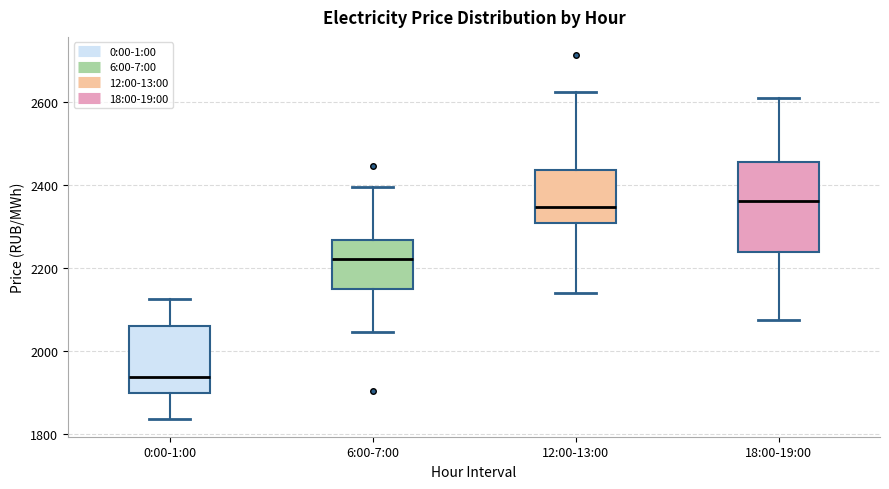

Reading left to right, transcribe this box plot: for each box, give where its median line is, the range the box spans, and where its two whiskers end, as read against the y-axis. The values are not printed on the chart, so give them approximately, as read against the axis.

0:00-1:00: median 1940, box 1900 to 2060, whiskers 1840 to 2120
6:00-7:00: median 2220, box 2140 to 2260, whiskers 2040 to 2400
12:00-13:00: median 2340, box 2300 to 2440, whiskers 2140 to 2620
18:00-19:00: median 2360, box 2240 to 2460, whiskers 2080 to 2600